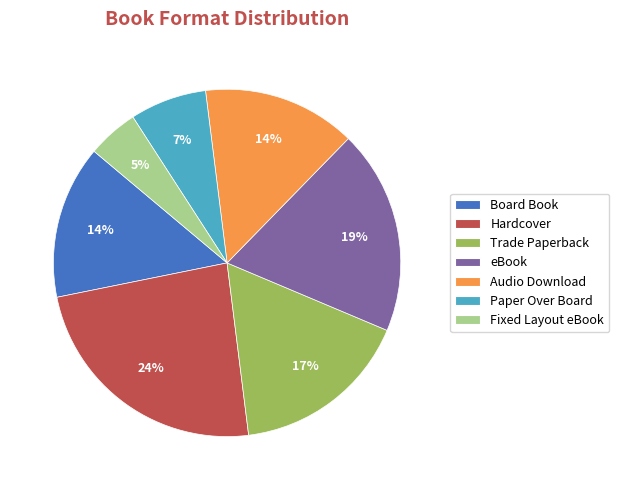

Does Hardcover account for over 50% of the chart?

No